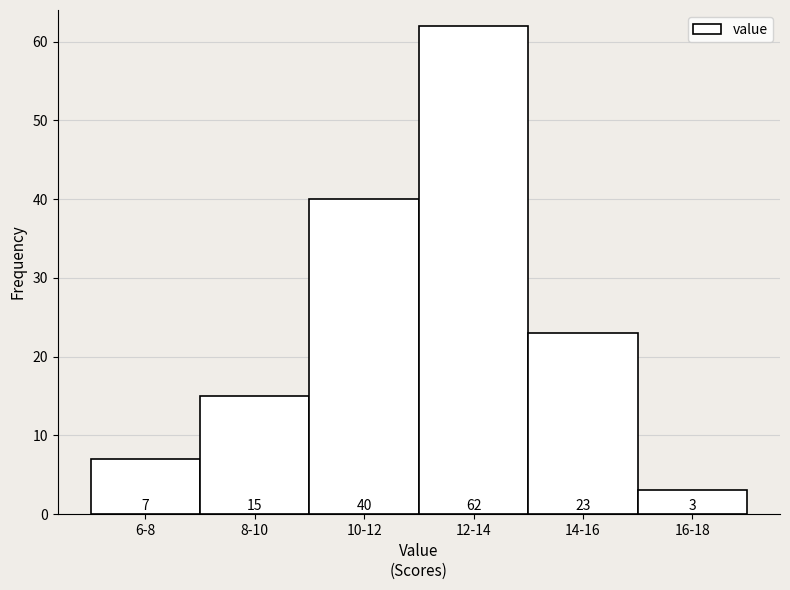

Reading right to left, list all the values displayed in this chart.

3	23	62	40	15	7